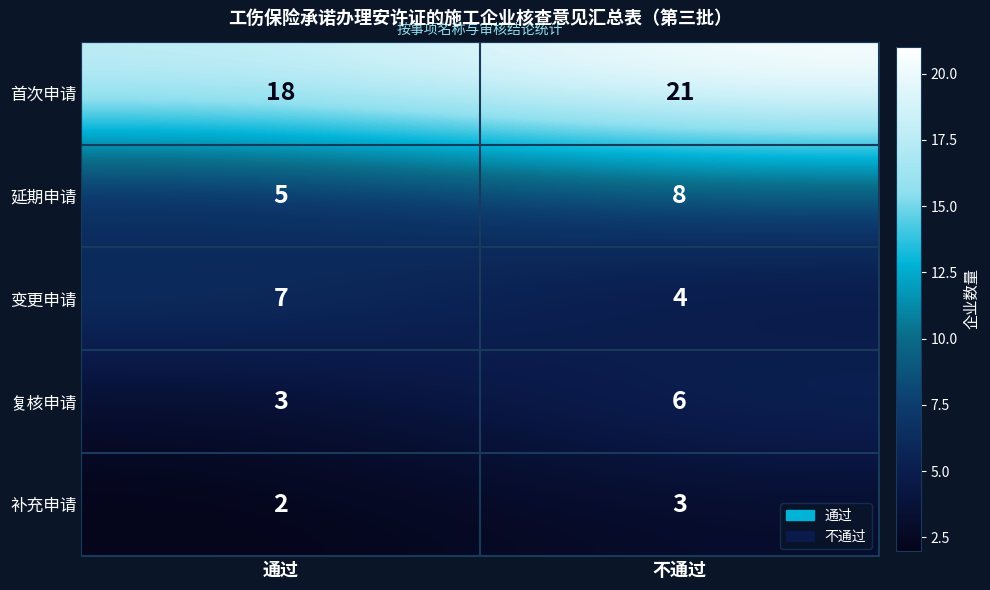

How many distinct data groups are displayed?

5